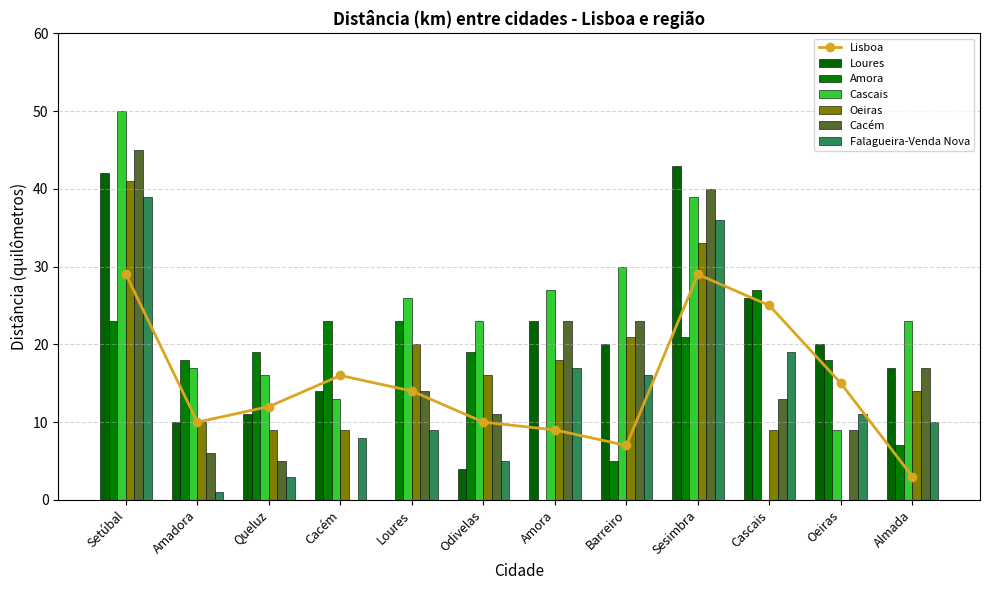

How many positive values does the Cacém series have?

11